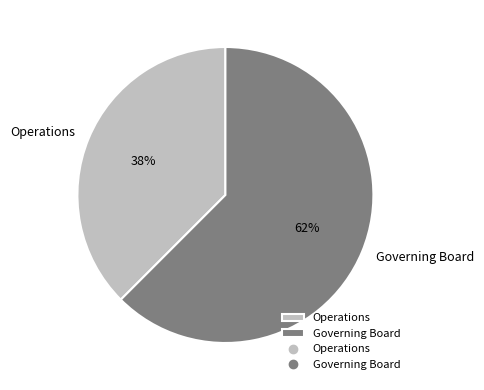

Does Governing Board represent more than half of the total?

Yes